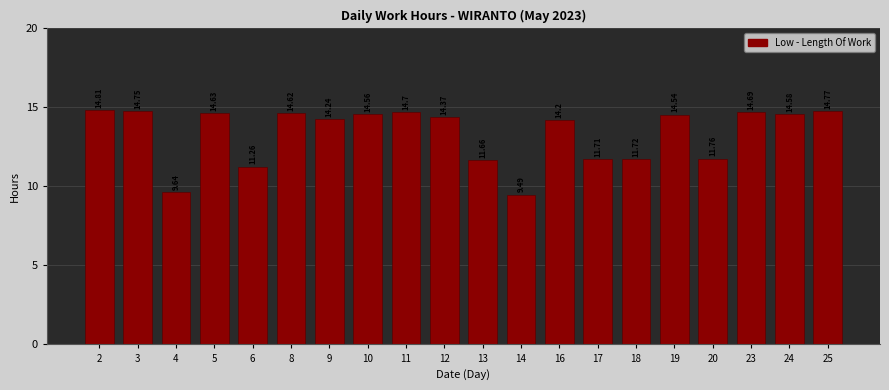

What value does the data have at 14?

9.5